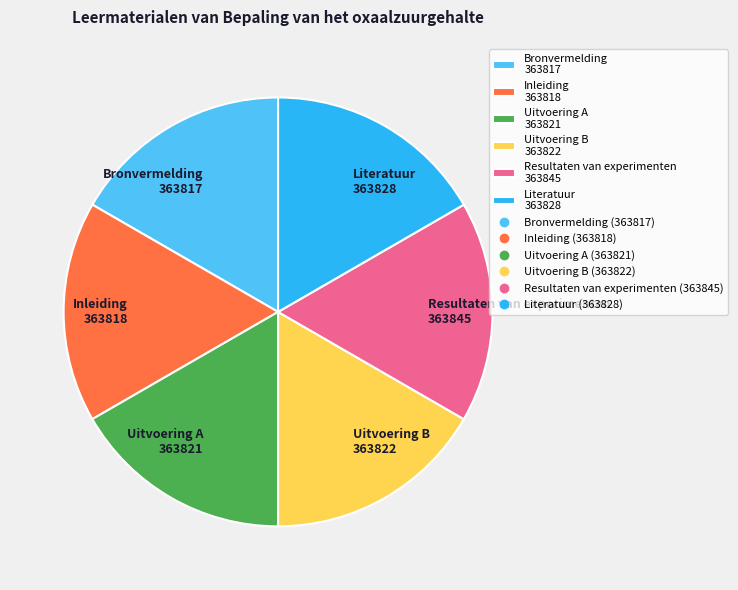

Approximately how many times larger is the value at Uitvoering B 363822 compared to Inleiding 363818?

1.0